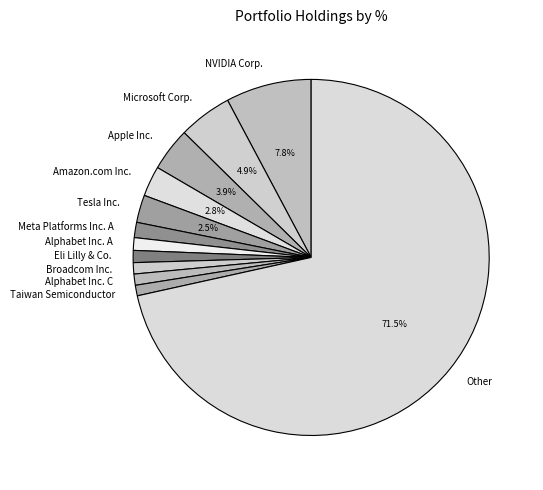

Combined, do NVIDIA Corp. and Tesla Inc. account for over 50%?

No